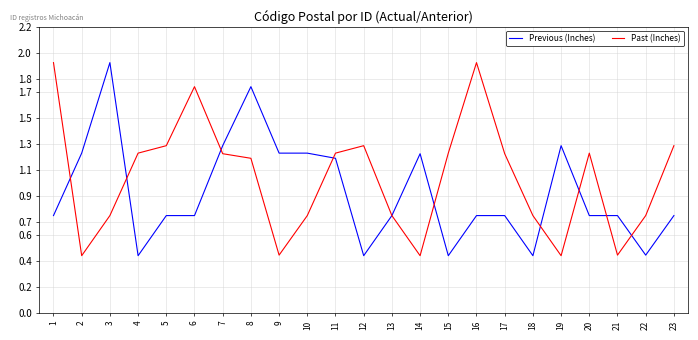

At which category is the sum across all series the highest?

8